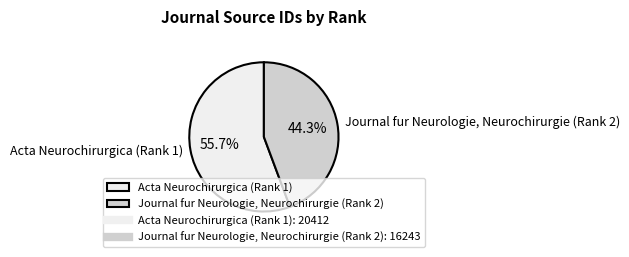

What is the ratio of the value at Journal fur Neurologie, Neurochirurgie (Rank 2) to the value at Acta Neurochirurgica (Rank 1)?

0.8